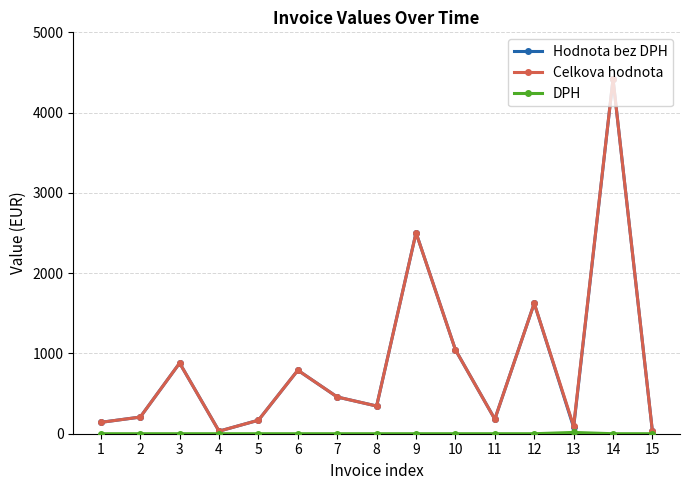

The value of Celkova hodnota at 12 is 1624.6. True or false?

True